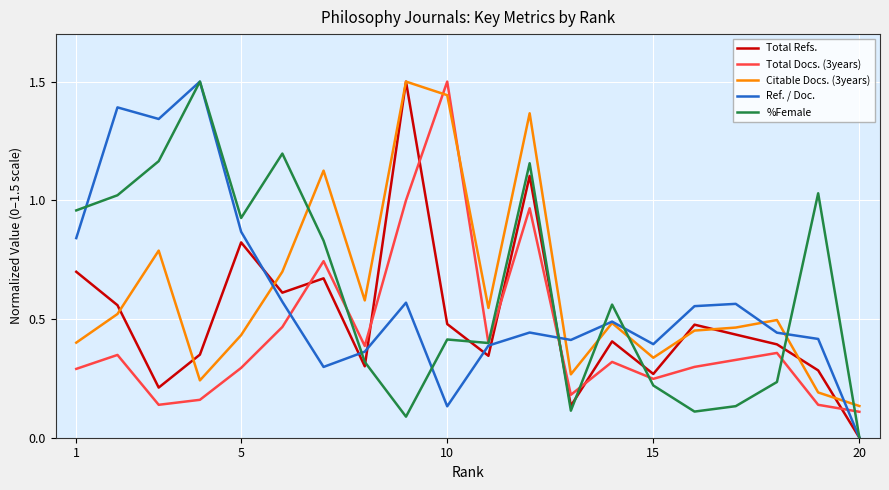

What is the maximum value shown in the chart?

1.5